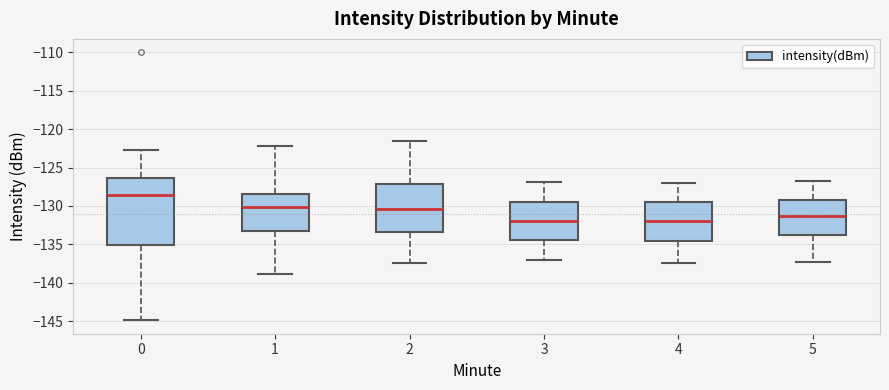

Reading left to right, transcribe this box plot: for each box, give where its median line is, the range the box spans, and where its two whiskers end, as read against the y-axis. The values are not printed on the chart, so give them approximately, as read against the axis.

0: median -128.5, box -135.0 to -126.5, whiskers -145.0 to -123.0
1: median -130.0, box -133.0 to -128.5, whiskers -139.0 to -122.0
2: median -130.5, box -133.5 to -127.0, whiskers -137.5 to -121.5
3: median -132.0, box -134.5 to -129.5, whiskers -137.0 to -127.0
4: median -132.0, box -134.5 to -129.5, whiskers -137.5 to -127.0
5: median -131.5, box -134.0 to -129.0, whiskers -137.5 to -126.5